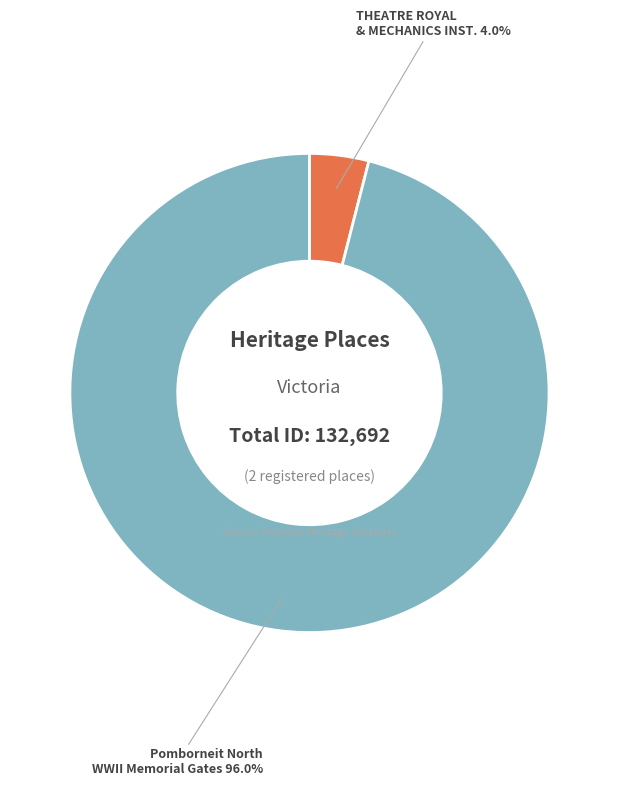

Is there a majority slice in this chart?

Yes